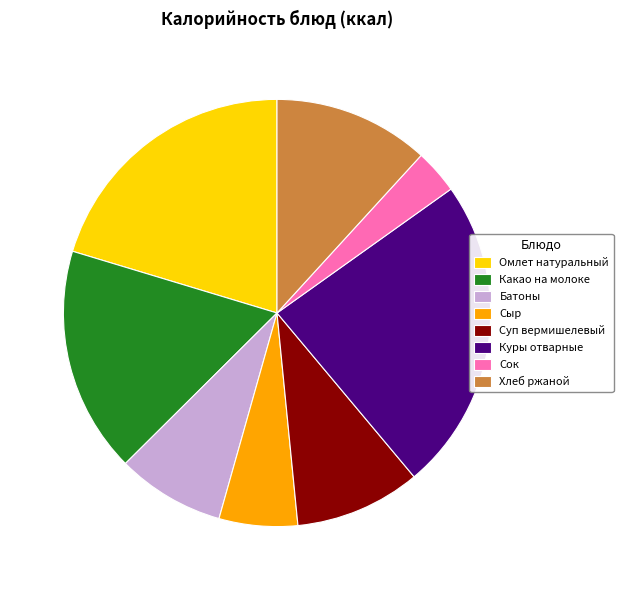

Is the sum of Хлеб ржаной and Куры отварные greater than half?

No